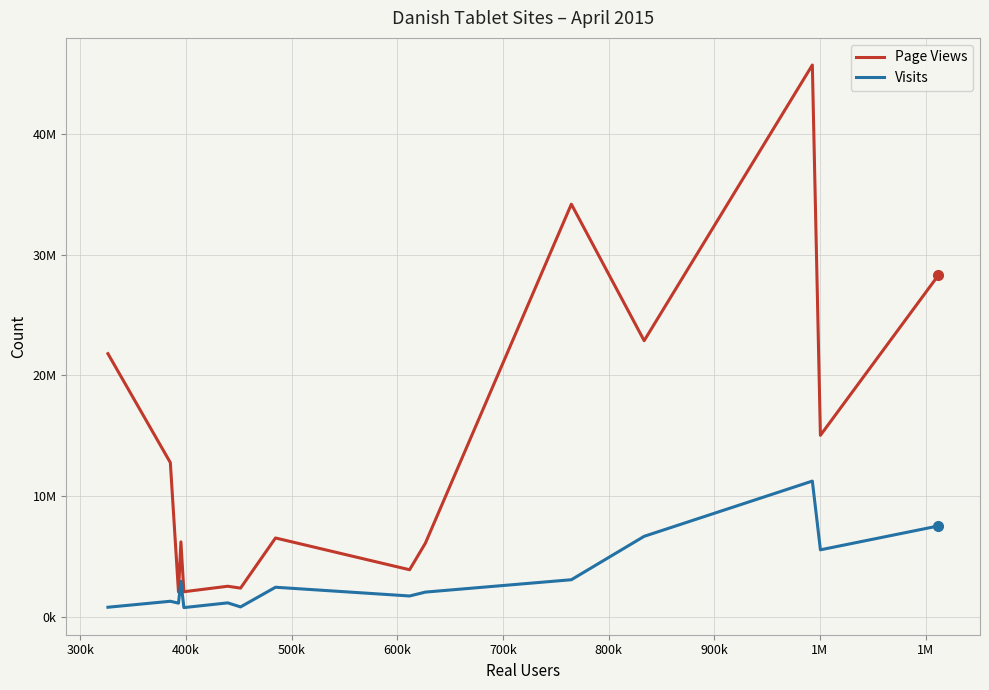

Which has a higher value, 800k or 900k?

900k